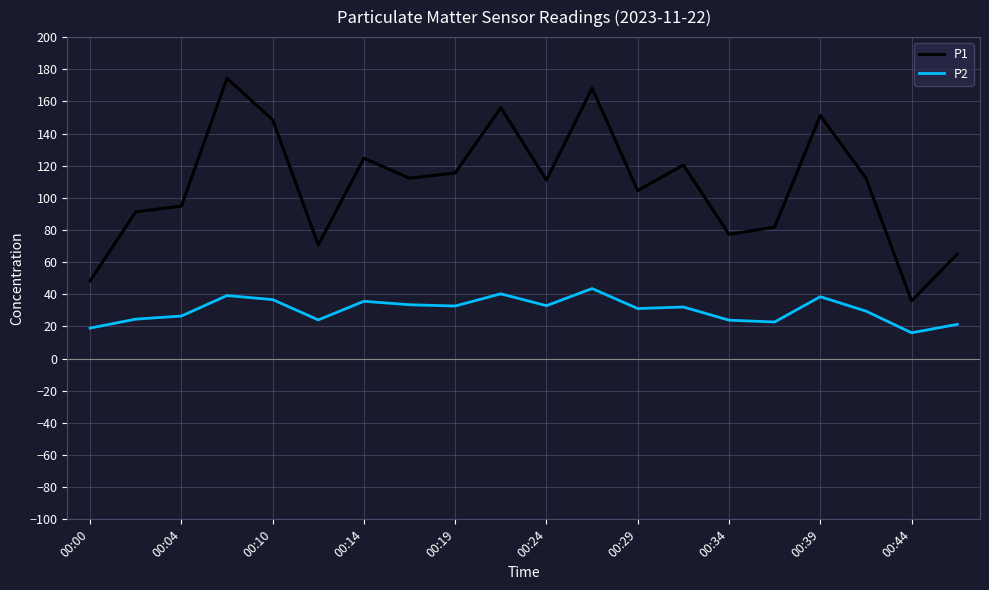

What is the average value of the P2 series?

30.2